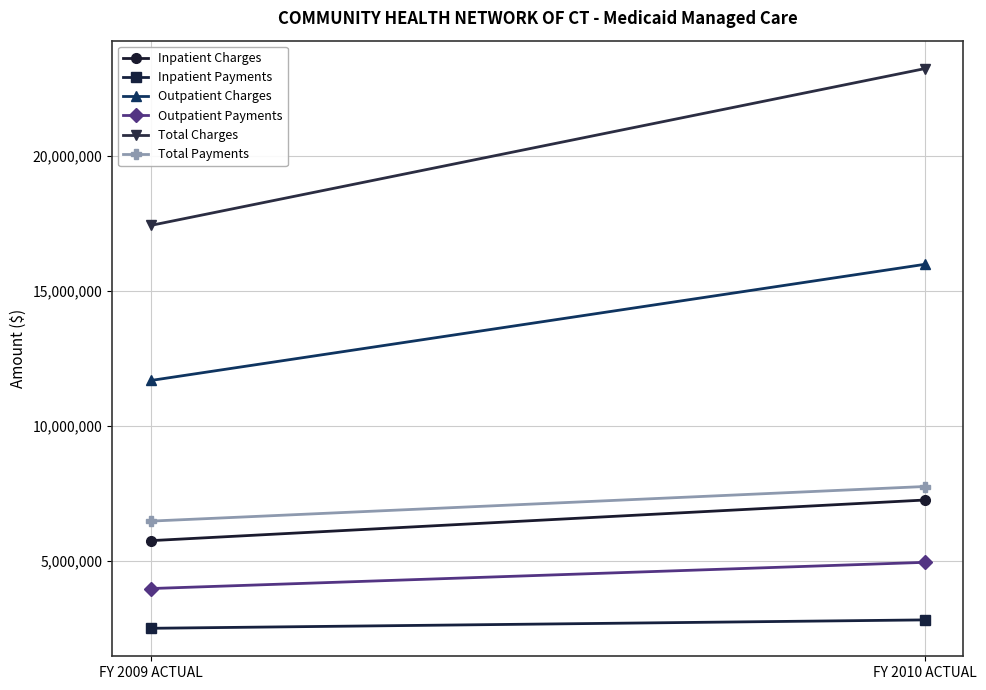

Reading left to right, extract all data points from this chart.

Inpatient Charges: 5745567	7250769
Inpatient Payments: 2498395	2809581
Outpatient Charges: 11679656	15982975
Outpatient Payments: 3971083	4942088
Total Charges: 17425223	23233744
Total Payments: 6469478	7751669